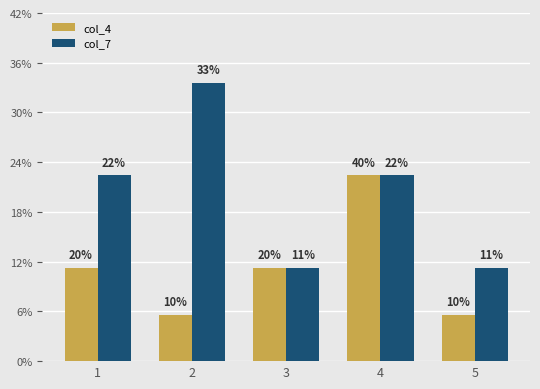

At how many categories does at least one series exceed 4?

1